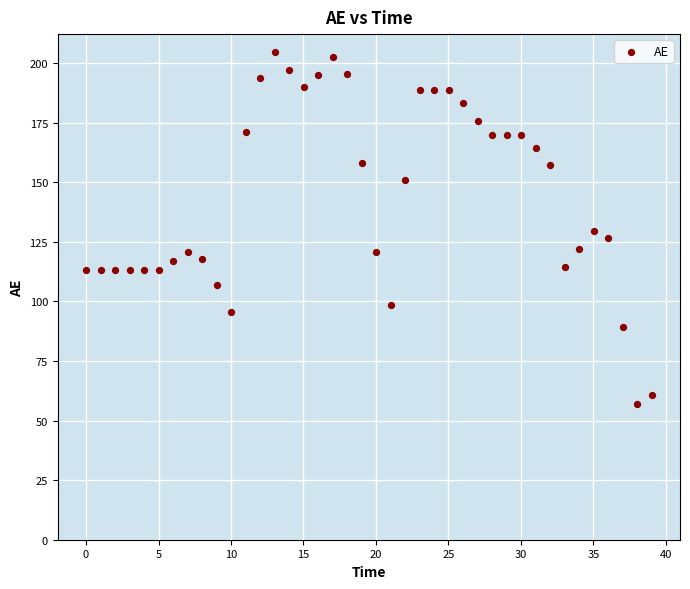

Count the number of points in this scatter plot.

40